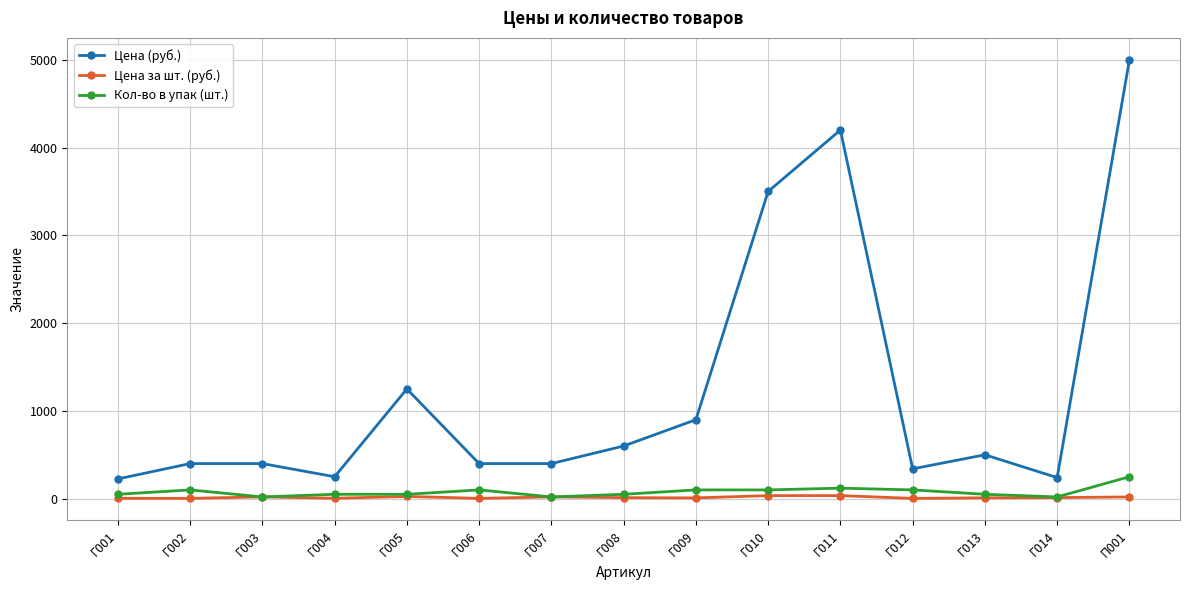

Is the value of Цена за шт. (руб.) at Г002 greater than the value of Кол-во в упак (шт.) at Г001?

No